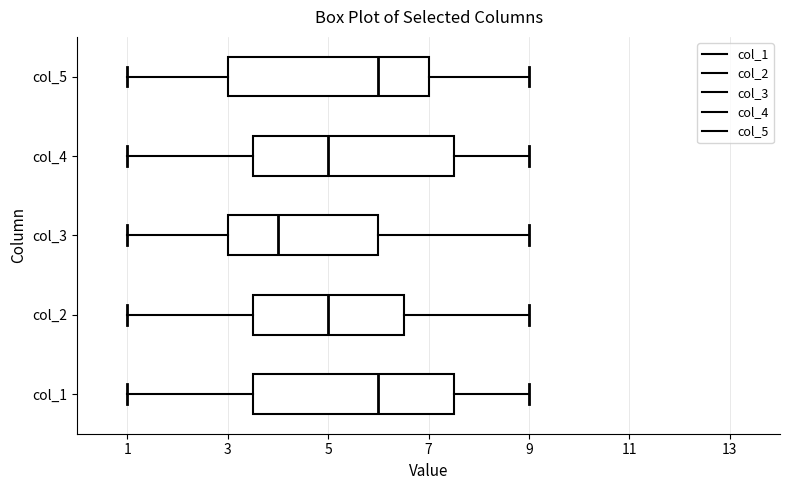

Where is the right edge of the box for col_2 on the x-axis? The values are not printed on the chart, so give them approximately, as read against the axis.

6.6